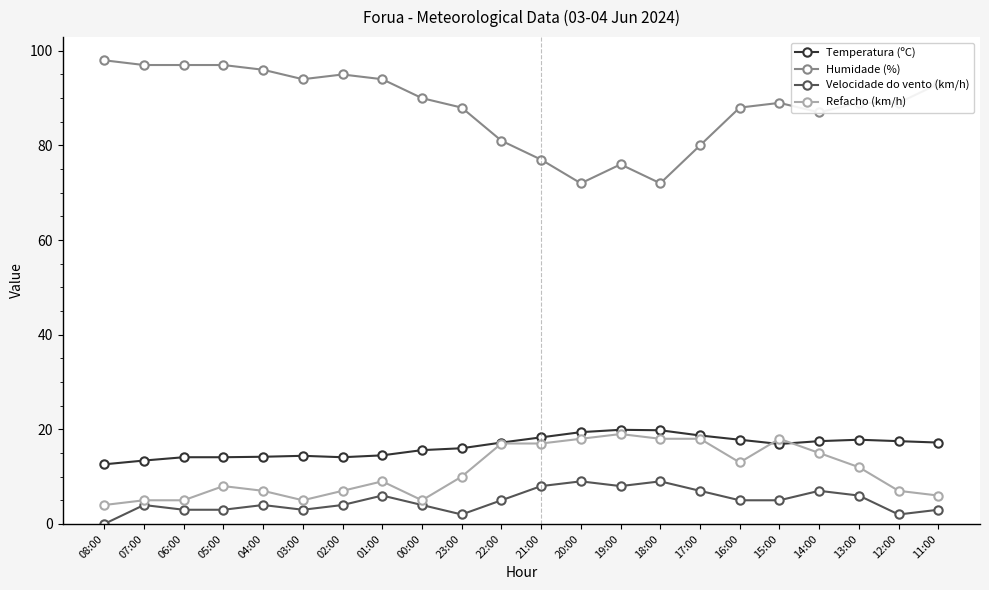

Rank the series by their maximum value, from lowest to highest.

Velocidade do vento (km/h), Refacho (km/h), Temperatura (ºC), Humidade (%)